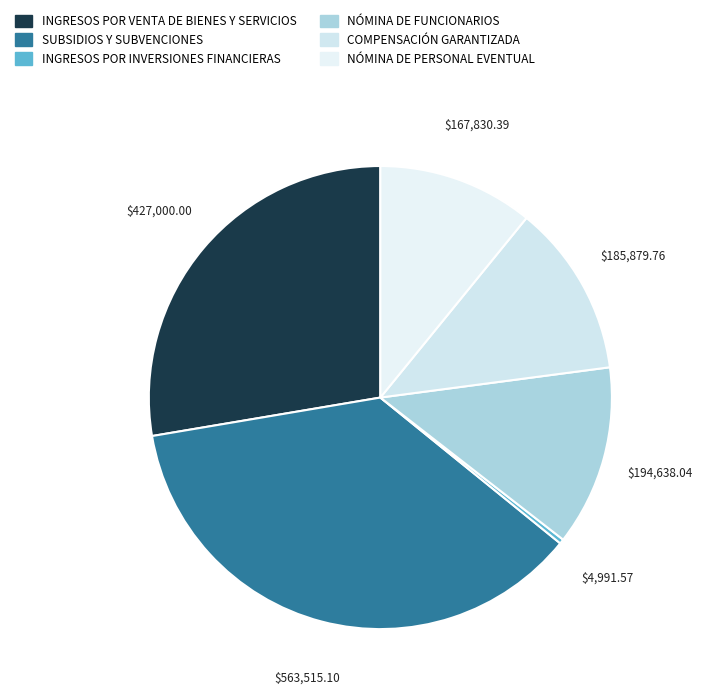

What is the largest slice in the pie chart?

SUBSIDIOS Y SUBVENCIONES